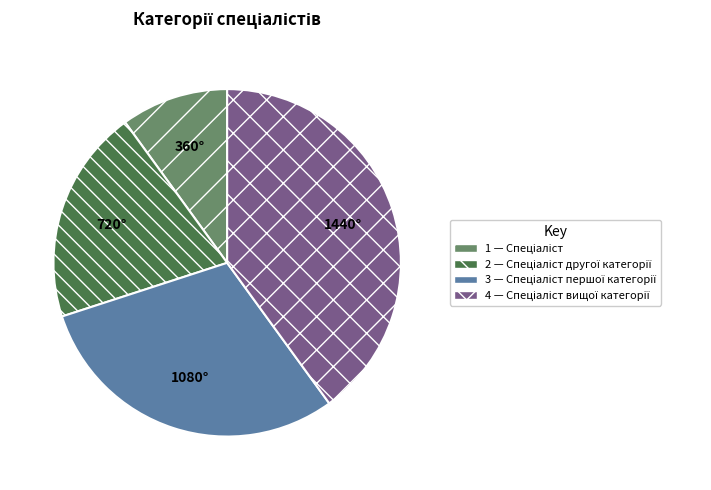

Does any single category account for the majority?

No